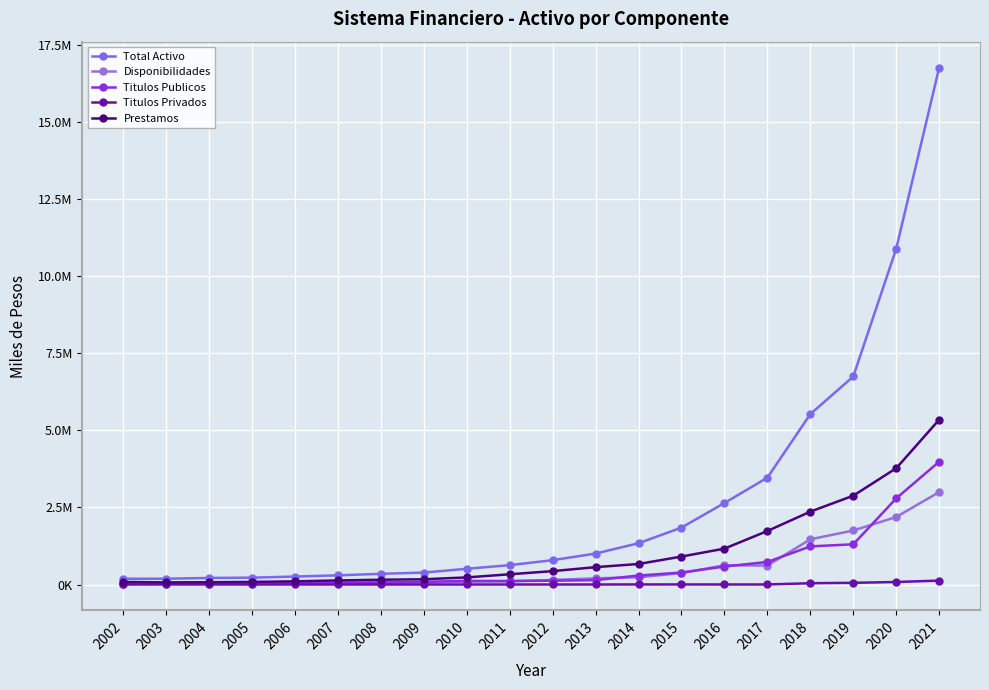

What is the spread (max minus min) of values at 2021?

16655995.7